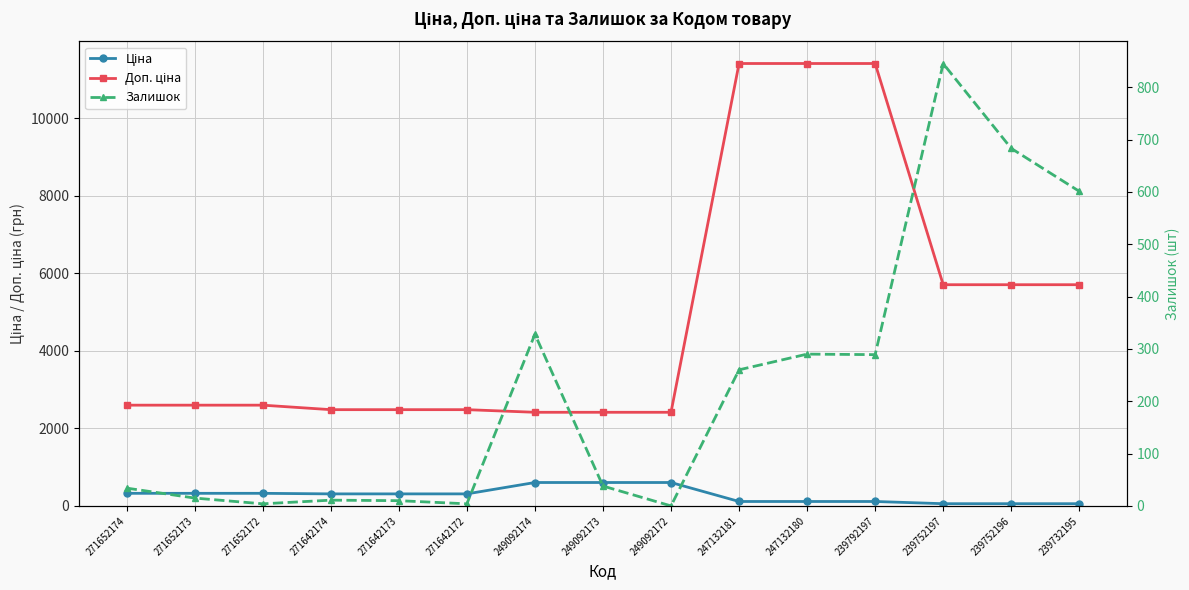

Does the chart display data point markers on the line(s)?

Yes